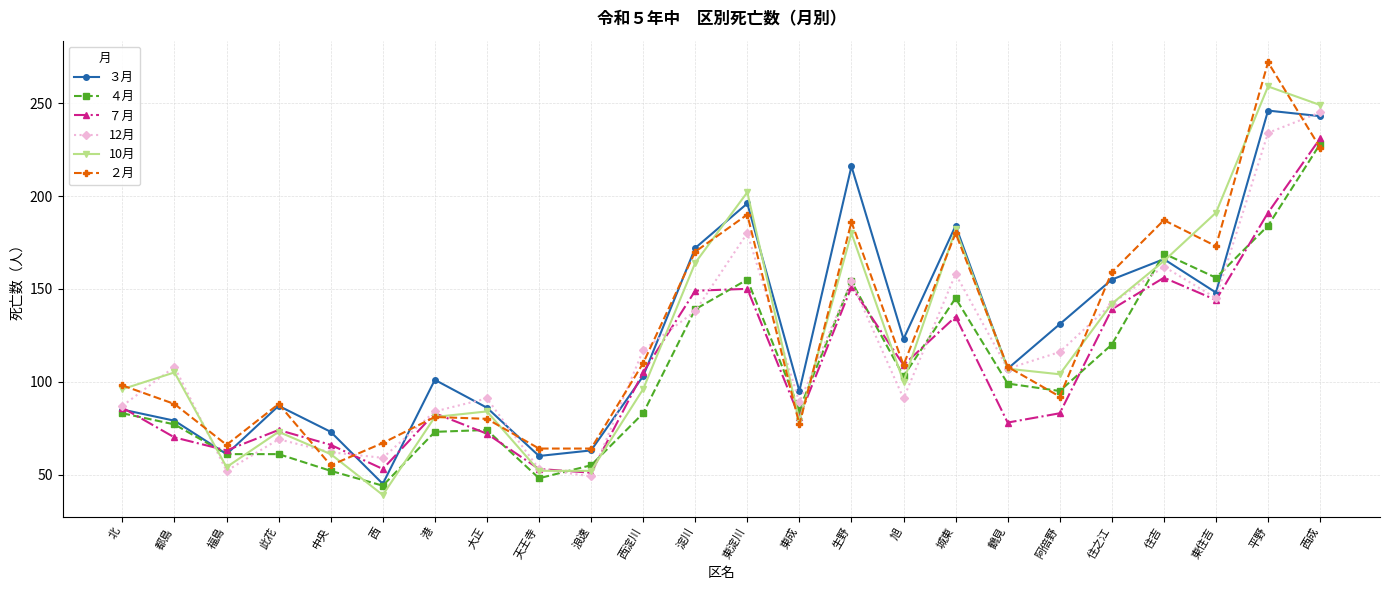

Is it true that 12月 equals 113 at 港?

False